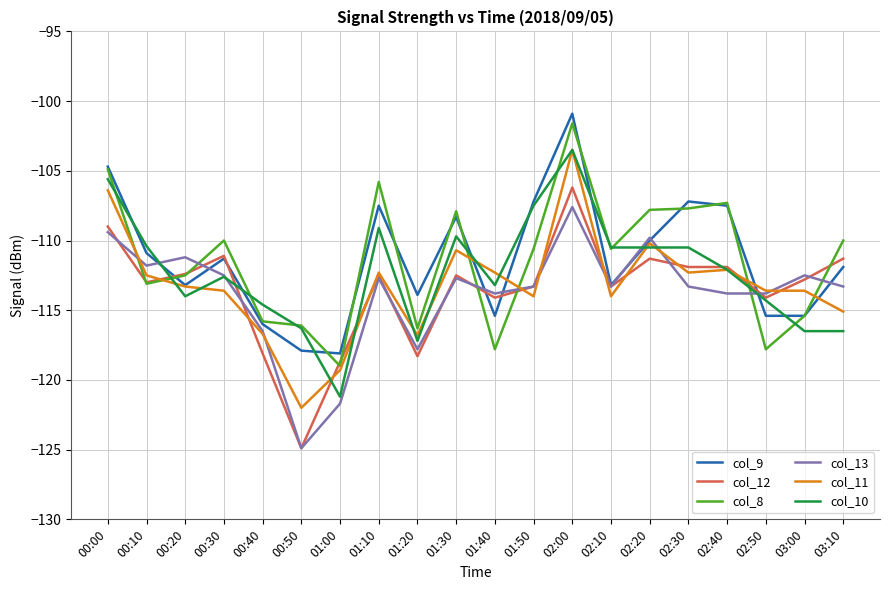

At which category does col_9 reach its first local peak?

00:30